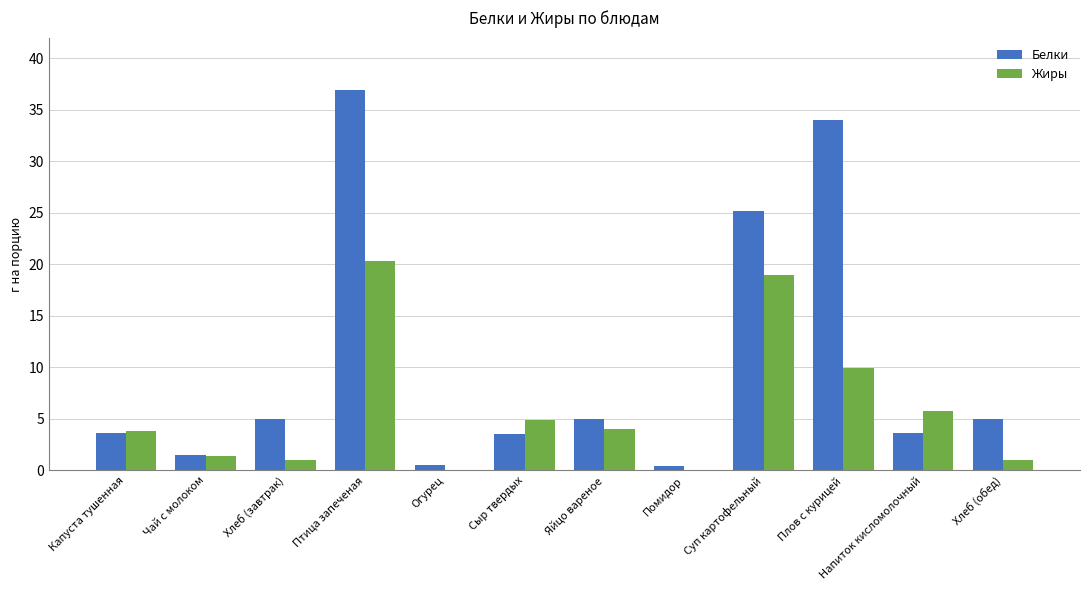

Which series changed the most between Чай с молоком and Яйцо вареное?

Белки